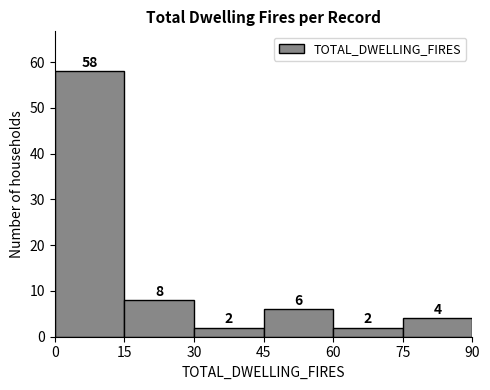

Reading left to right, transcribe this chart: for each bar, give the range it covers on the x-axis and its height.

0 to 15: 58
15 to 30: 8
30 to 45: 2
45 to 60: 6
60 to 75: 2
75 to 90: 4